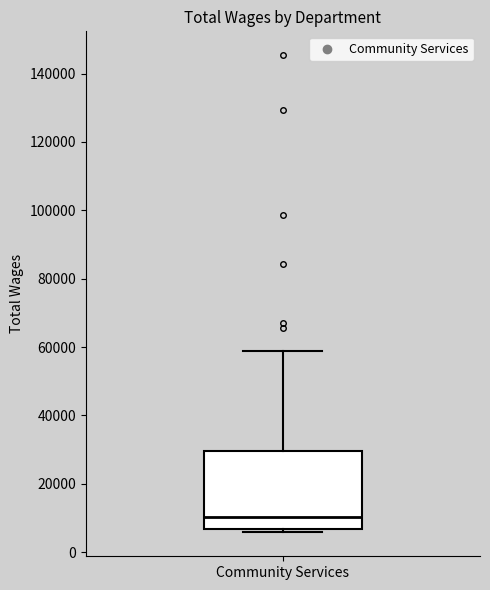

Transcribe this box plot: give where the median line is, the range the box spans, and where the two whiskers end, as read against the y-axis. The values are not printed on the chart, so give them approximately, as read against the axis.

median 10000, box 6000 to 30000, whiskers 6000 (just below the box's lower edge) to 58000